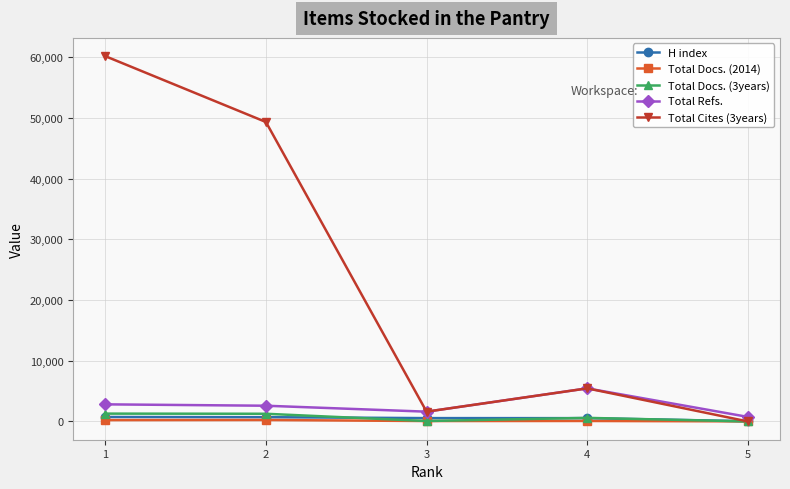

What is the maximum value shown in the chart?

60182